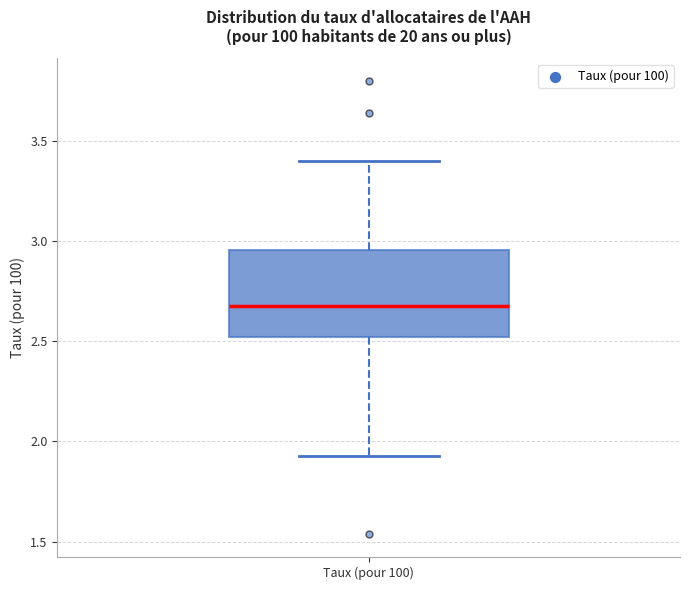

Where is the lower edge of the box for Taux (pour 100) on the y-axis? The values are not printed on the chart, so give them approximately, as read against the axis.

2.50